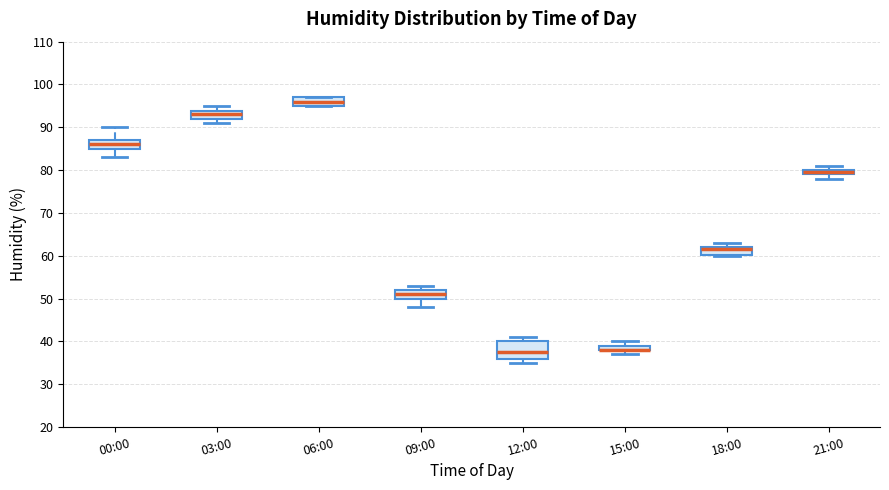

Where is the upper edge of the box for 06:00 on the y-axis? The values are not printed on the chart, so give them approximately, as read against the axis.

97